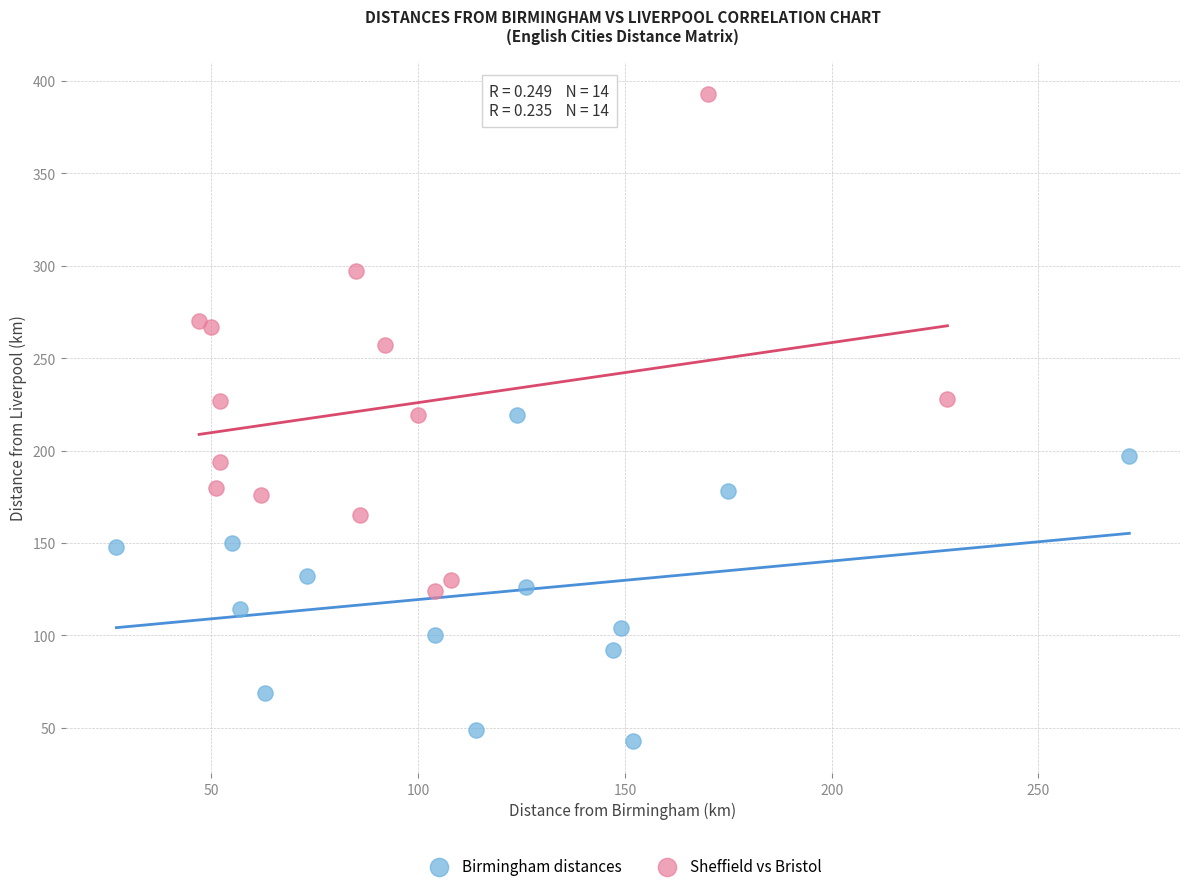

Which series has the largest Y range (max minus min)?

Sheffield vs Bristol